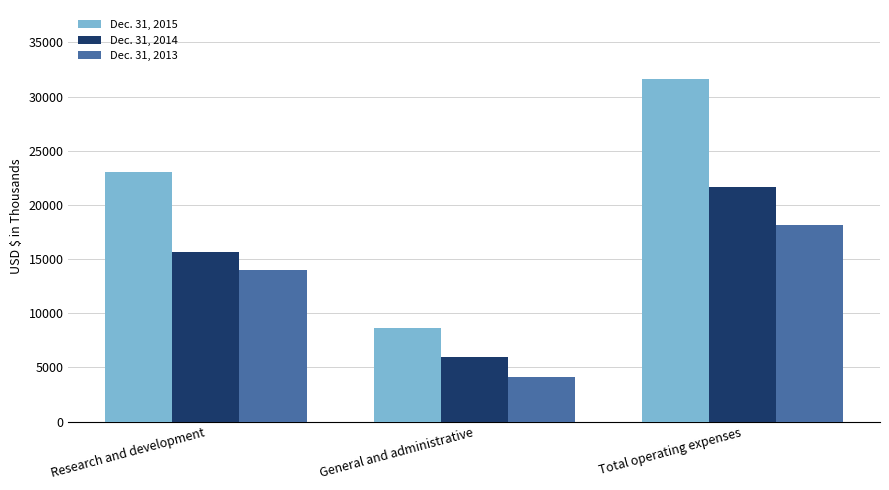

What is the difference between the highest and lowest values at General and administrative?

4504